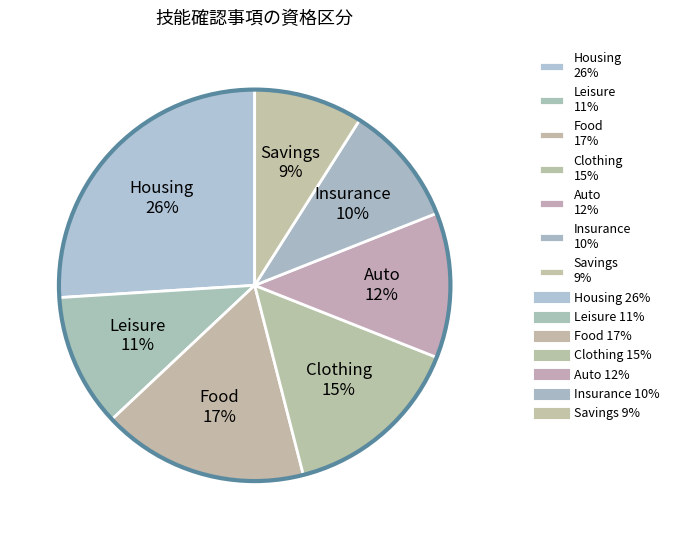

Which has a higher value, Housing 26% or Leisure 11%?

Housing 26%